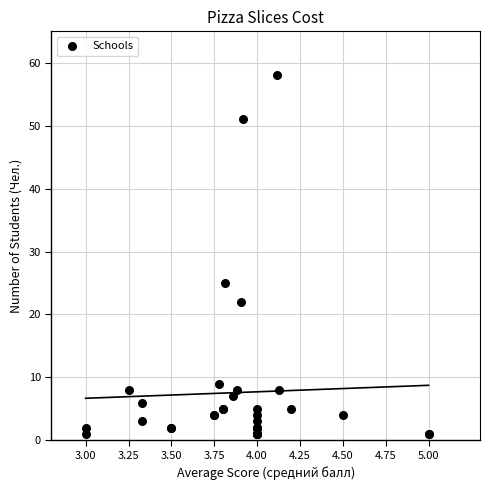

What Y value in the scatter plot is closest to 29?

25